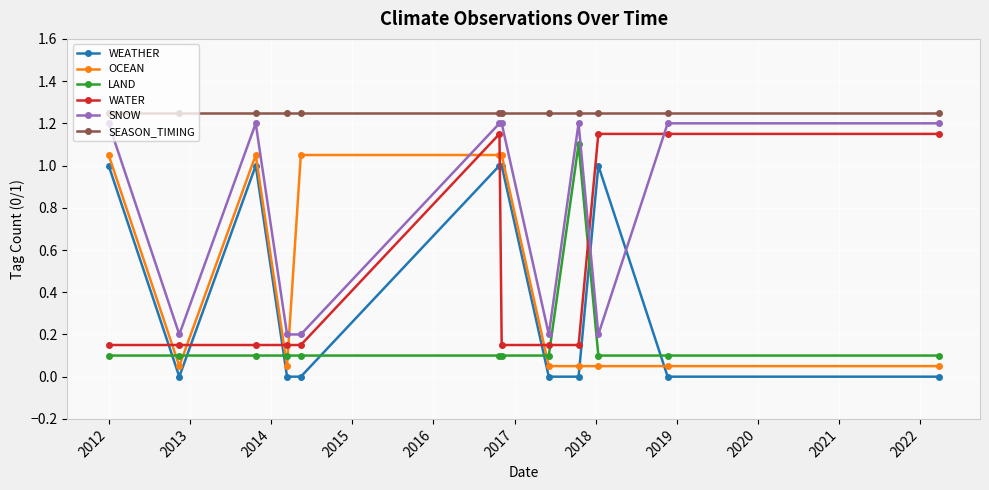

What is the value of the WEATHER point at the 7th from the left?

1.0